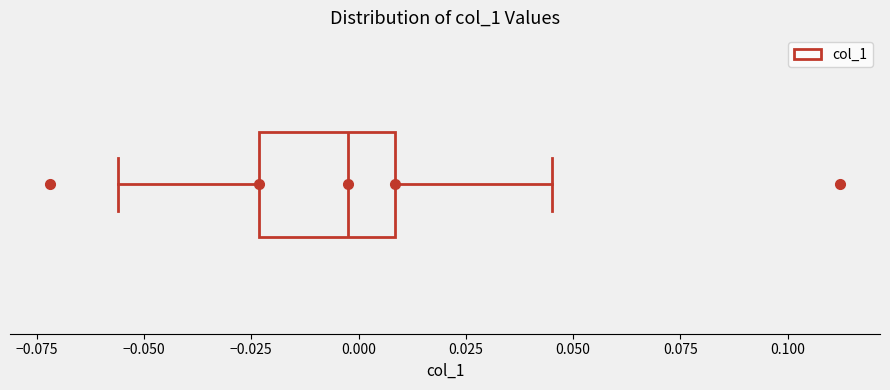

Where is the right edge of the box on the x-axis? The values are not printed on the chart, so give them approximately, as read against the axis.

0.010